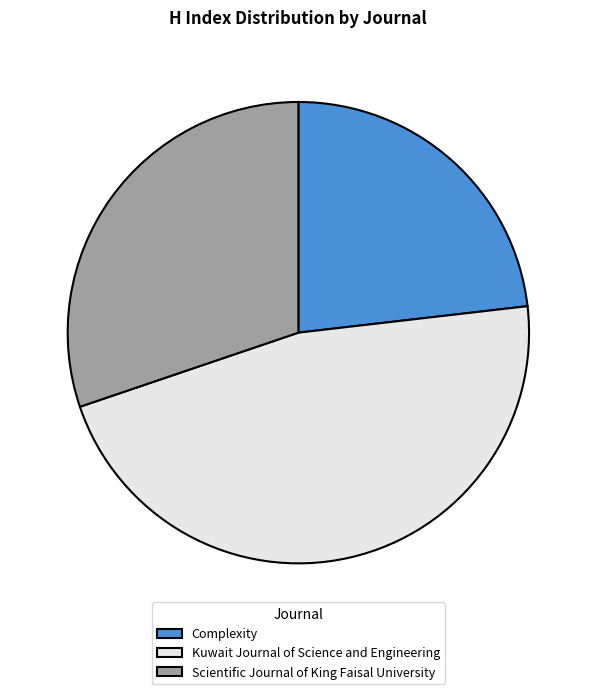

How many segments does this pie chart have?

3